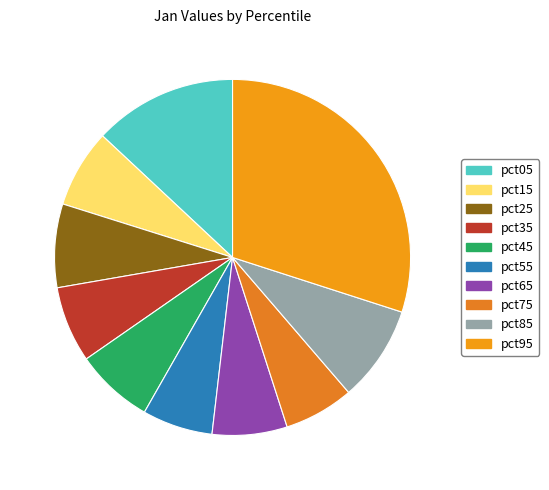

What percentage is the pct75 slice, to the nearest percent?

6%